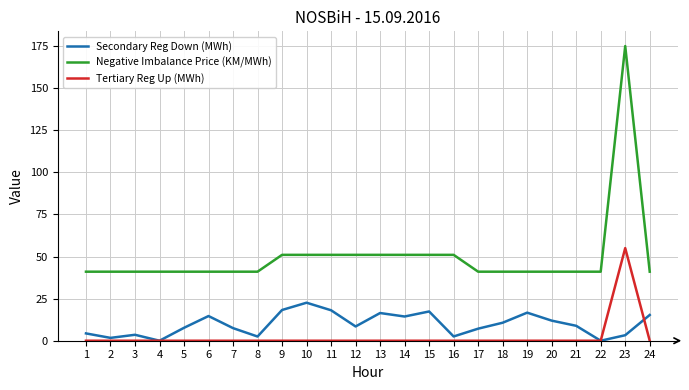

What is the average value of the Tertiary Reg Up (MWh) series?

2.3